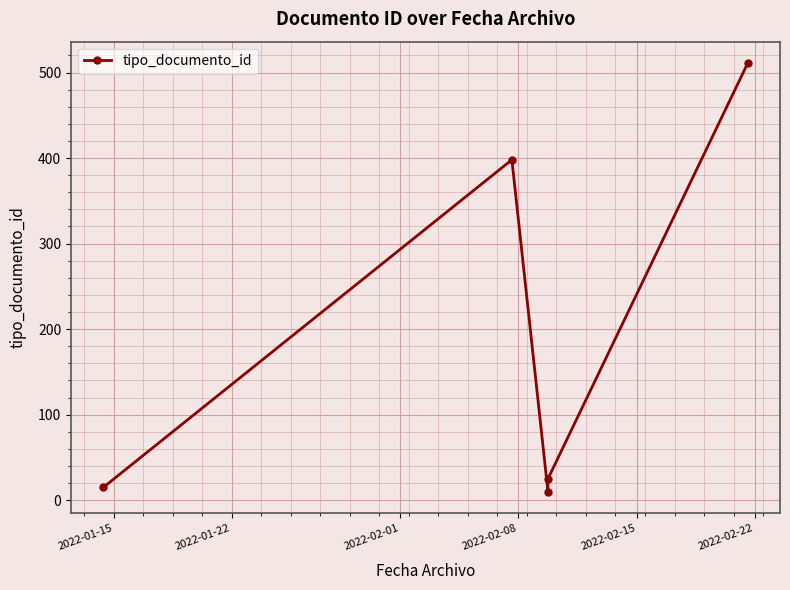

What is the greatest value displayed?

511